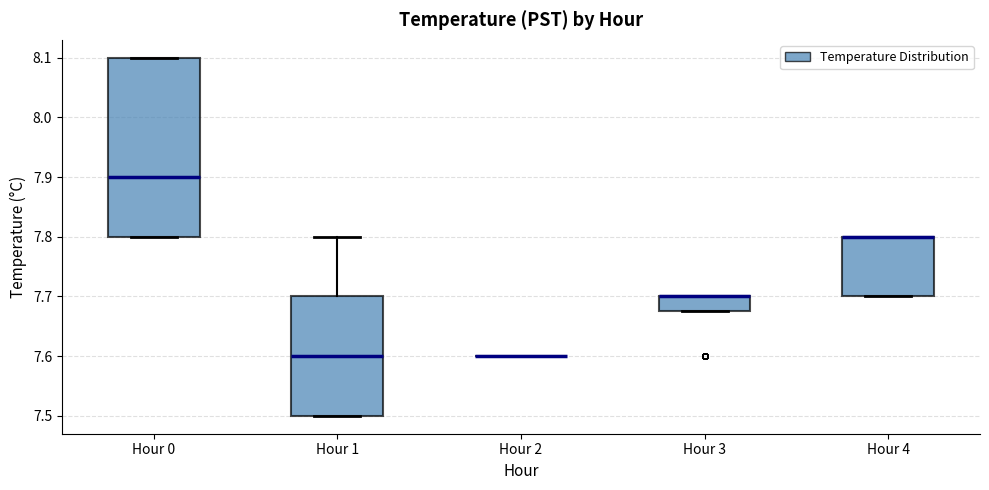

Where is the lower edge of the box for Hour 3 on the y-axis? The values are not printed on the chart, so give them approximately, as read against the axis.

7.68